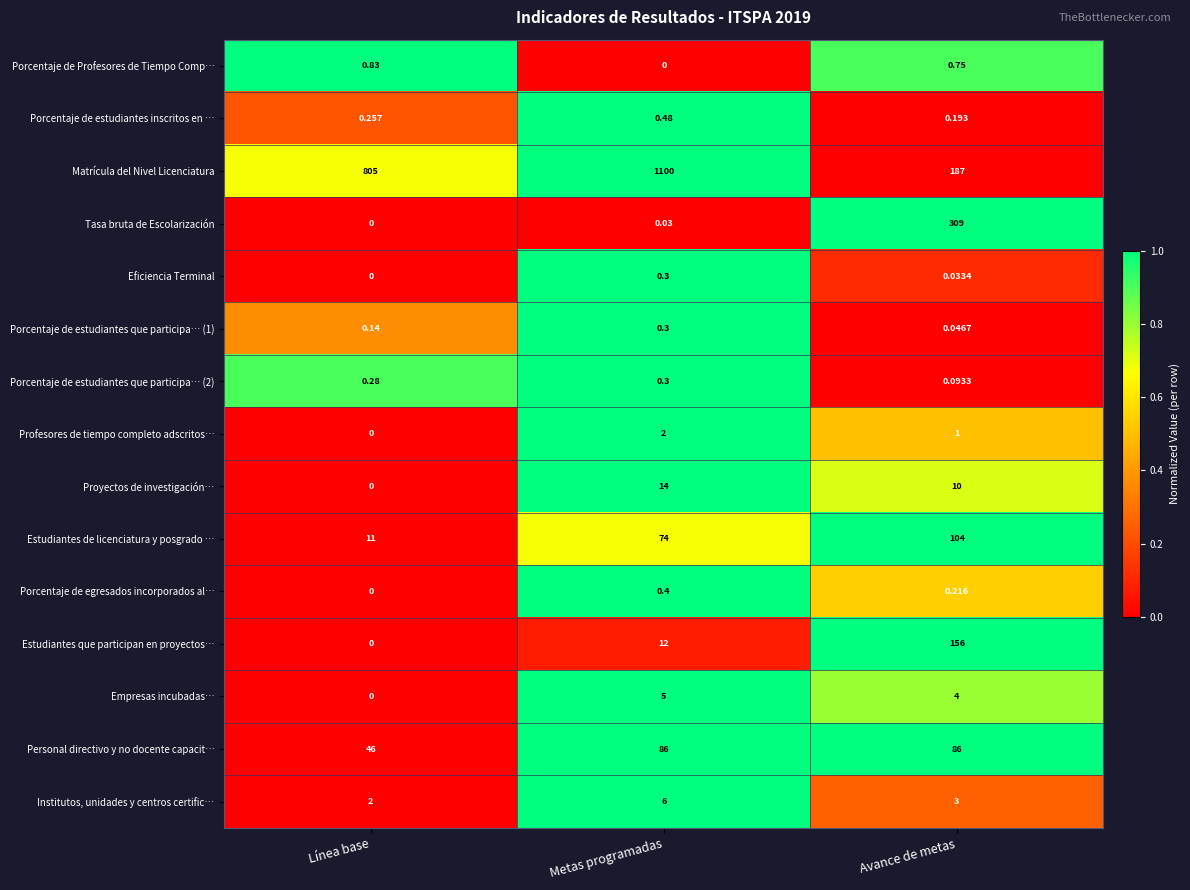

At which category is the sum across all series the highest?

Metas programadas